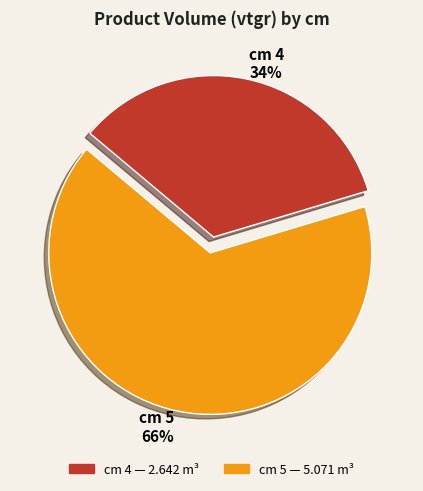

How many segments does this pie chart have?

2